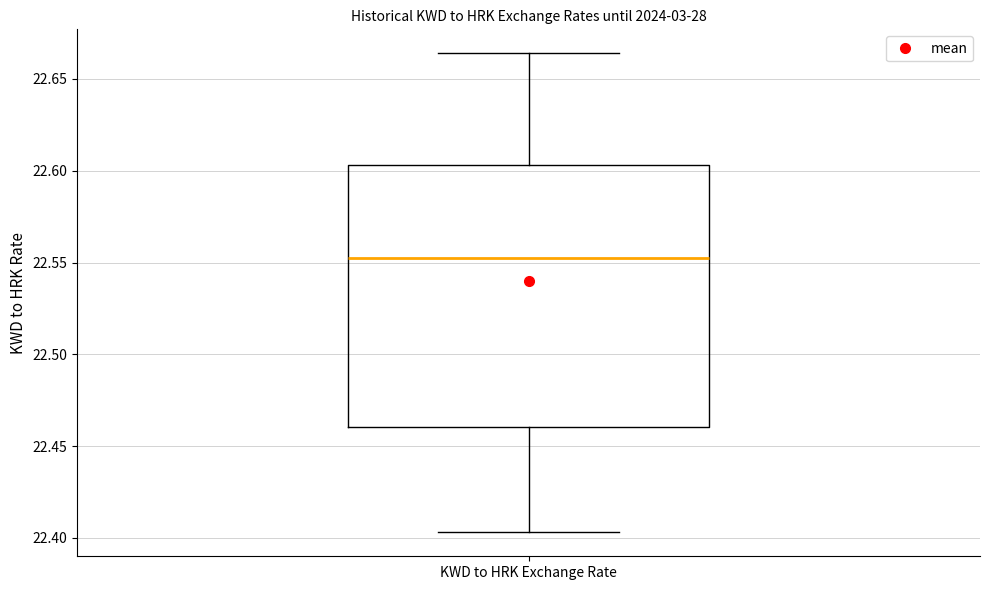

Read this box plot against the y-axis: the position of the median line, the range covered by the box, and the ends of both whiskers. The values are not printed on the chart, so give them approximately, as read against the axis.

median 22.555, box 22.460 to 22.605, whiskers 22.405 to 22.665